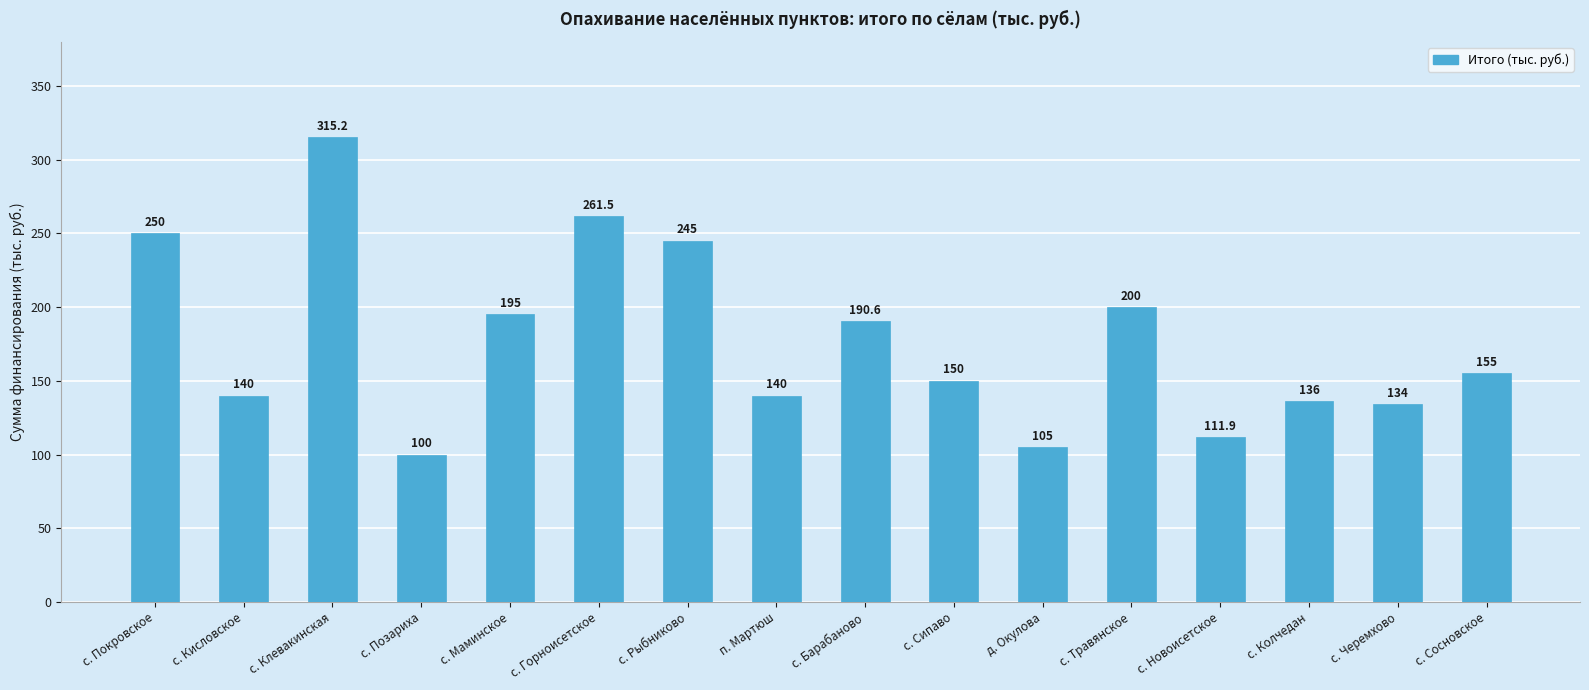

What is the maximum value shown in the chart?

315.2